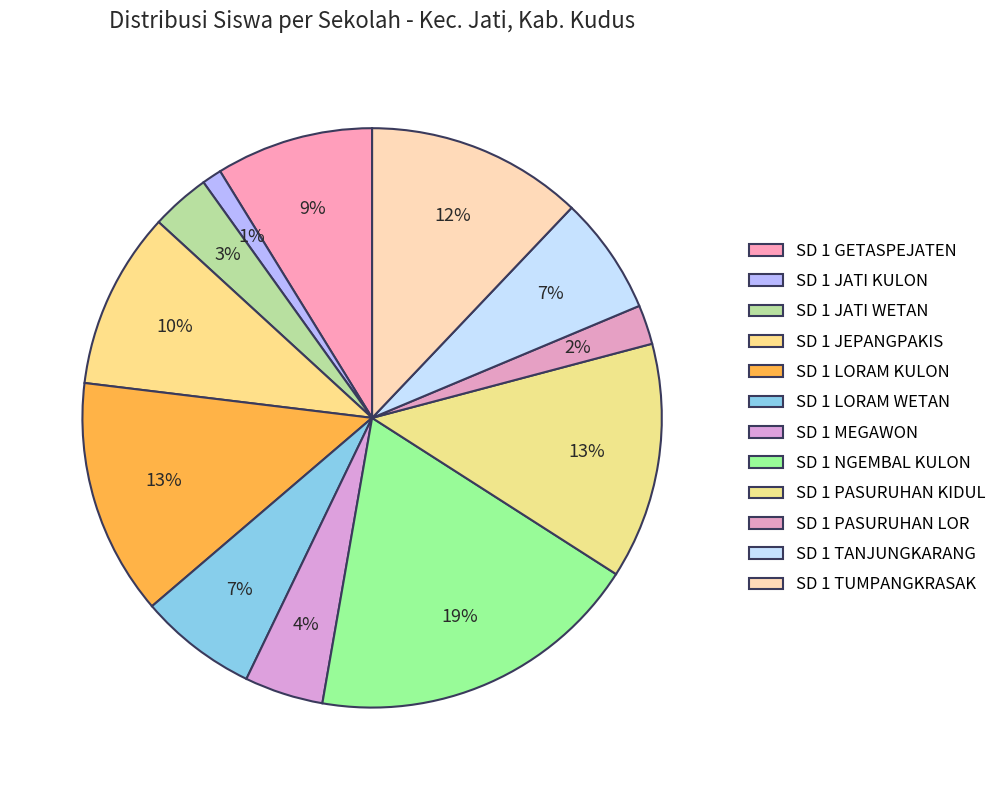

Does any single category account for the majority?

No